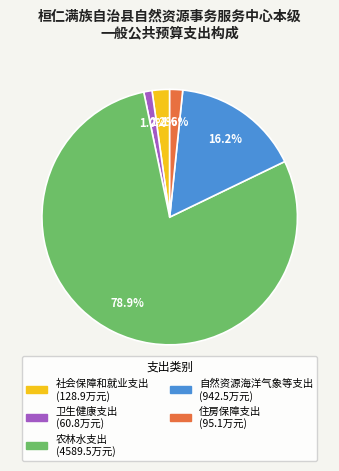

Which slice is the largest?

农林水支出